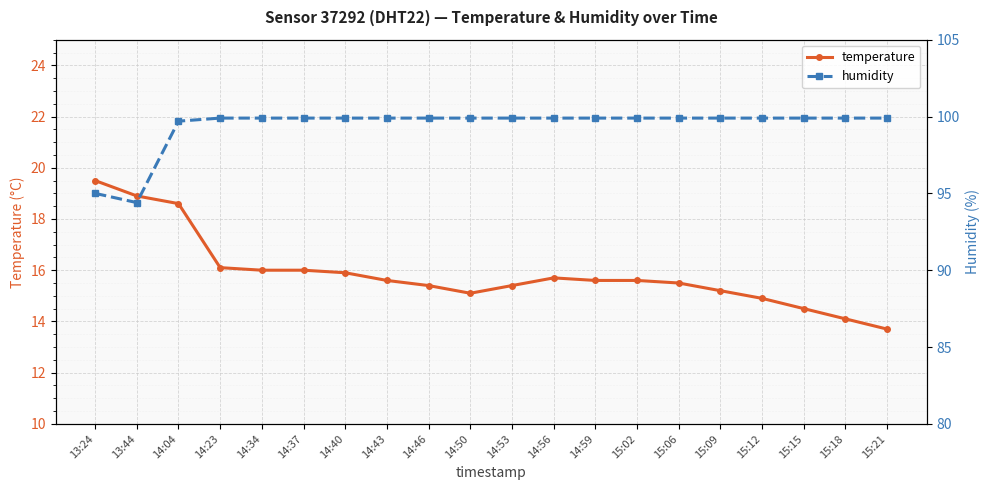

Reading left to right, transcribe all the data shown in this chart.

temperature: 19.5	18.9	18.6	16.1	16.0	16.0	15.9	15.6	15.4	15.1	15.4	15.7	15.6	15.6	15.5	15.2	14.9	14.5	14.1	13.7
humidity: 95.0	94.4	99.7	99.9	99.9	99.9	99.9	99.9	99.9	99.9	99.9	99.9	99.9	99.9	99.9	99.9	99.9	99.9	99.9	99.9